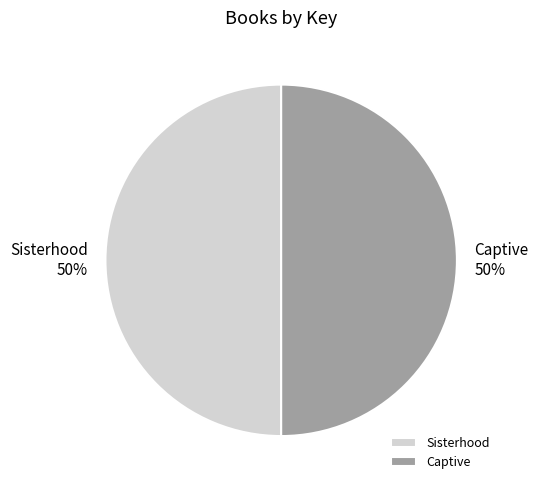

To the nearest percent, what percentage of the pie is Sisterhood?

50%